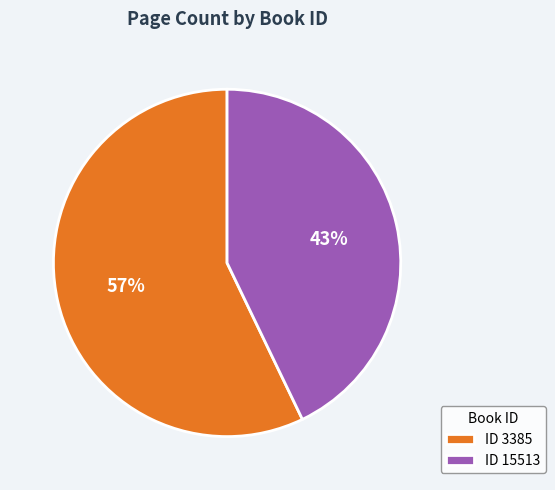

Approximately how many times larger is the value at ID 3385 compared to ID 15513?

1.3